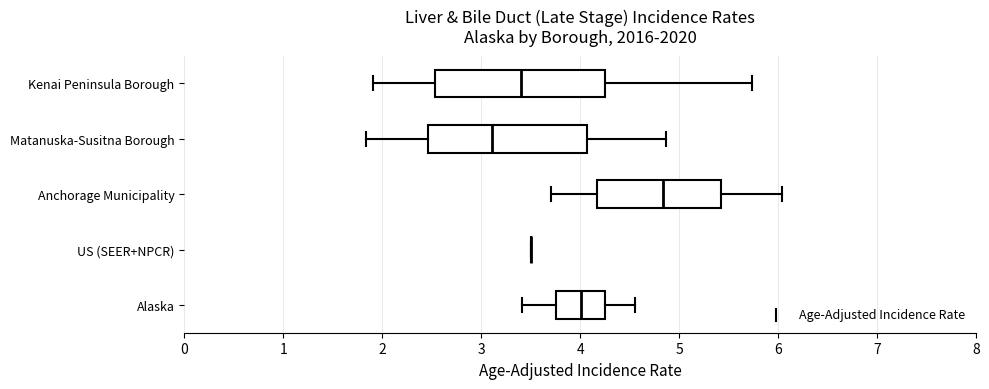

Which box is the widest, from its left edge to its right edge?

Kenai Peninsula Borough